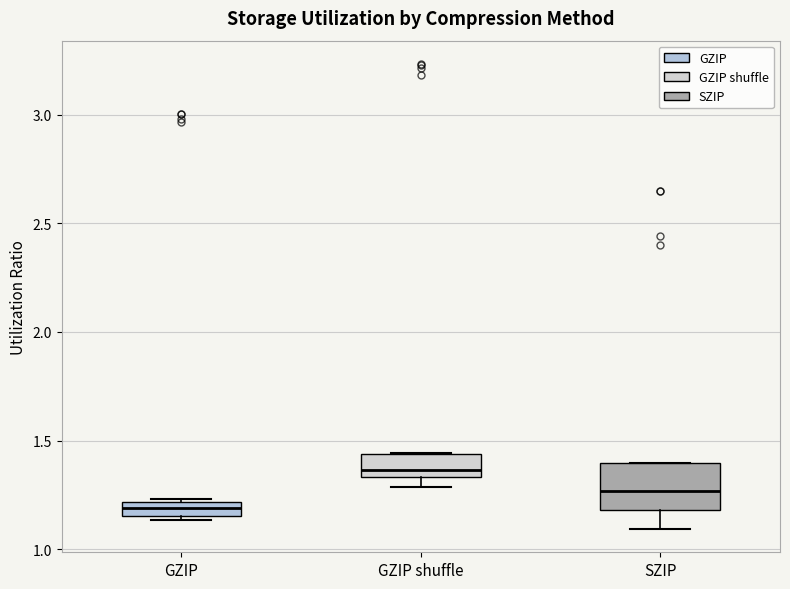

Comparing the boxes themselves (not the whiskers), which one is the tallest?

SZIP